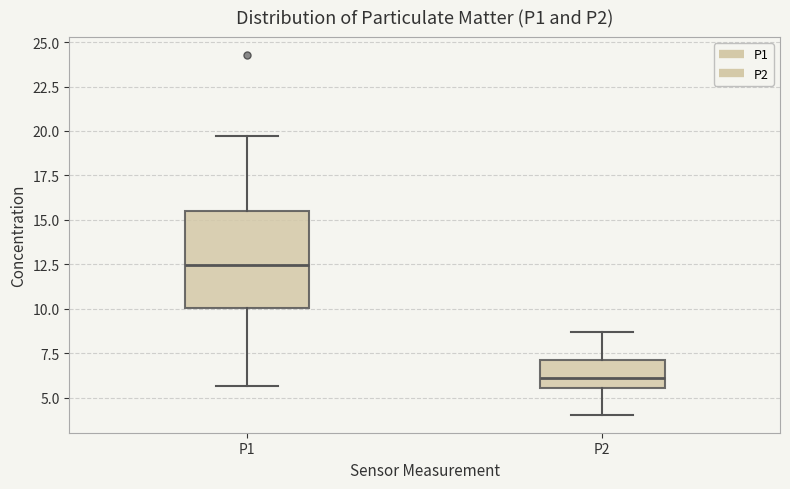

Which box has the lowest median line?

P2